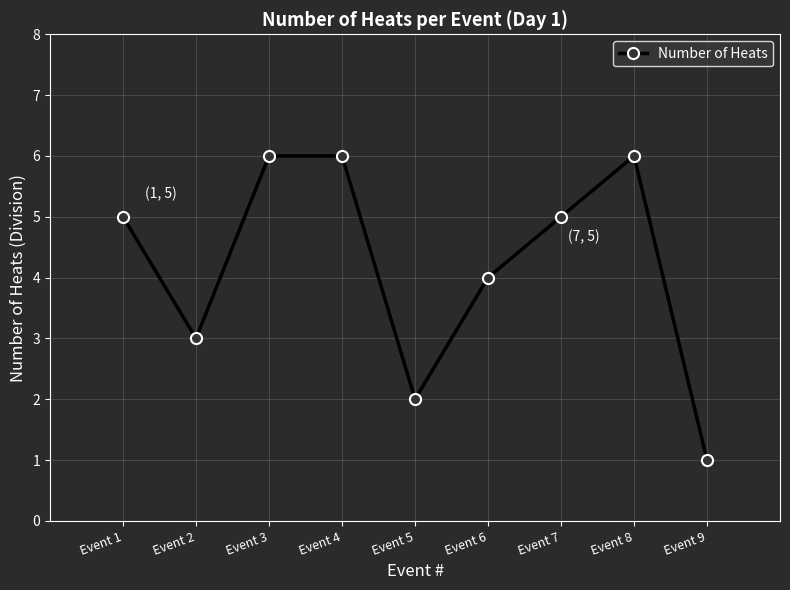

Is it true that the value at Event 7 is 2?

False